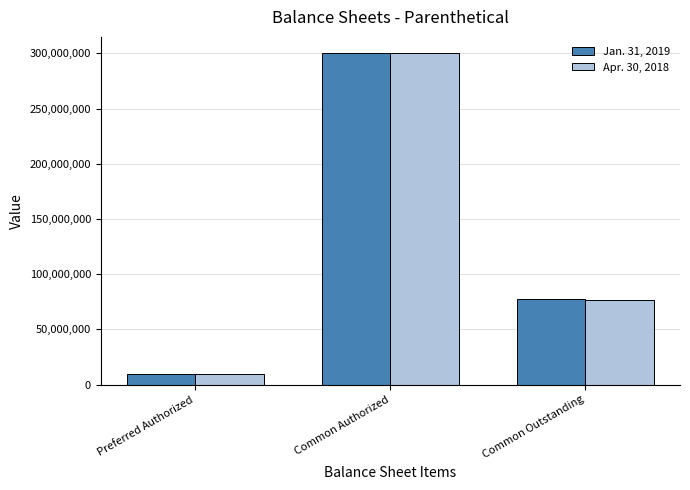

What is the label of the 3rd bar from the left?

Common Outstanding